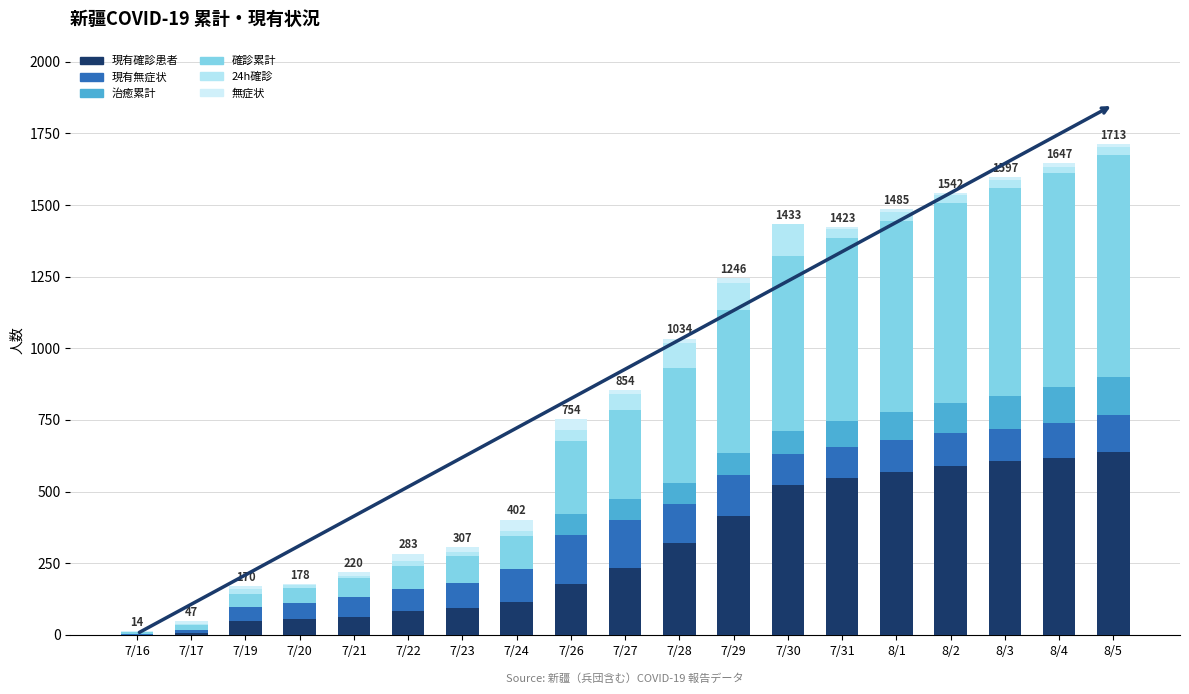

True or false: 24h確診 has a value of 57 at 7/27.

True